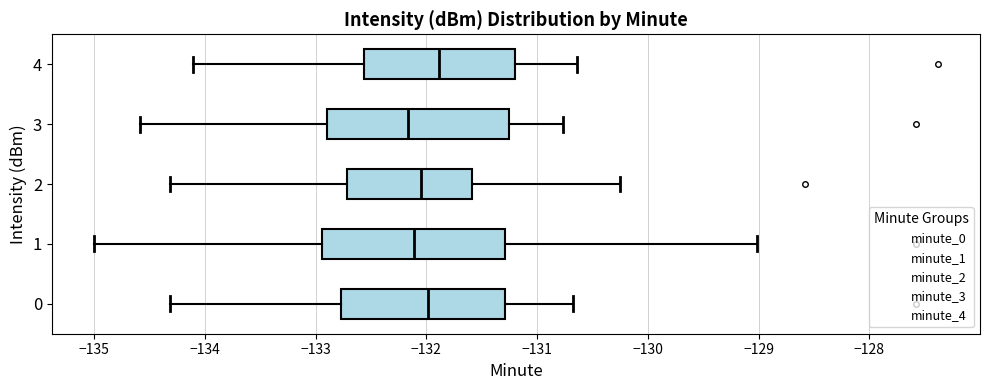

Where does the left whisker of the box at y = 4 end on the x-axis? The values are not printed on the chart, so give them approximately, as read against the axis.

-134.1